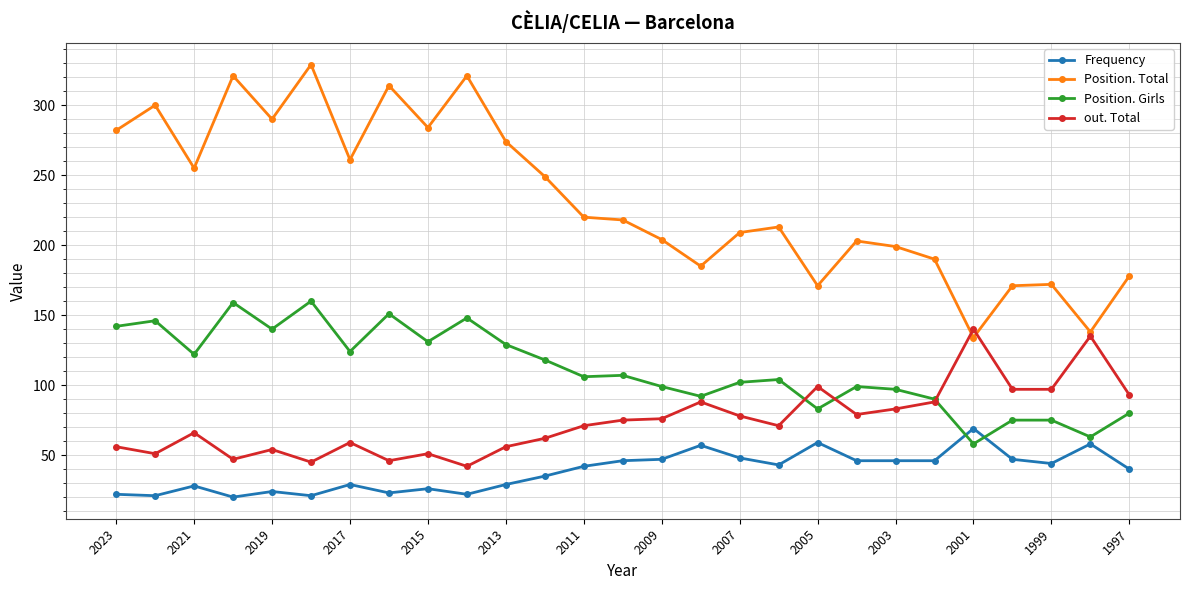

What is the value of the Frequency point at the 15th from the left?

47